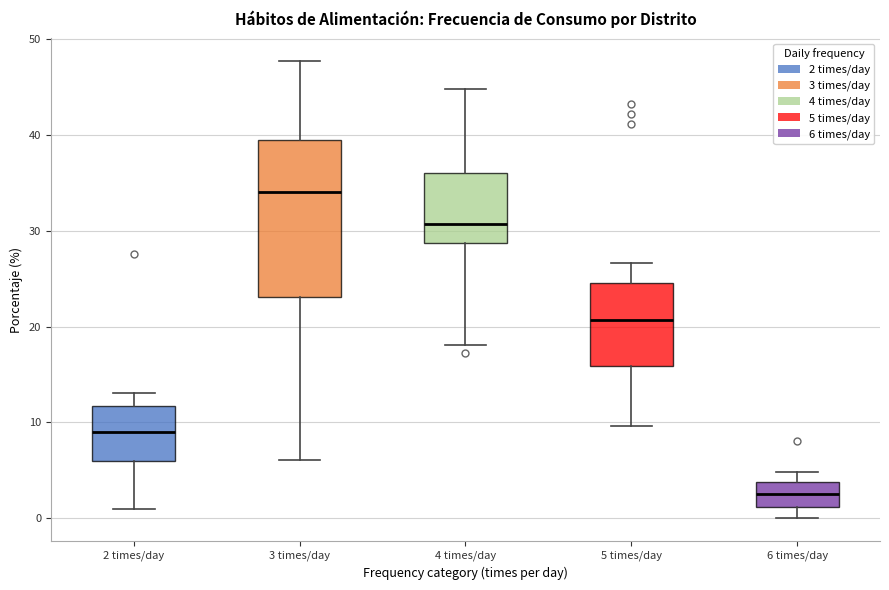

Where does the upper whisker of the box for 4 times/day end on the y-axis? The values are not printed on the chart, so give them approximately, as read against the axis.

45